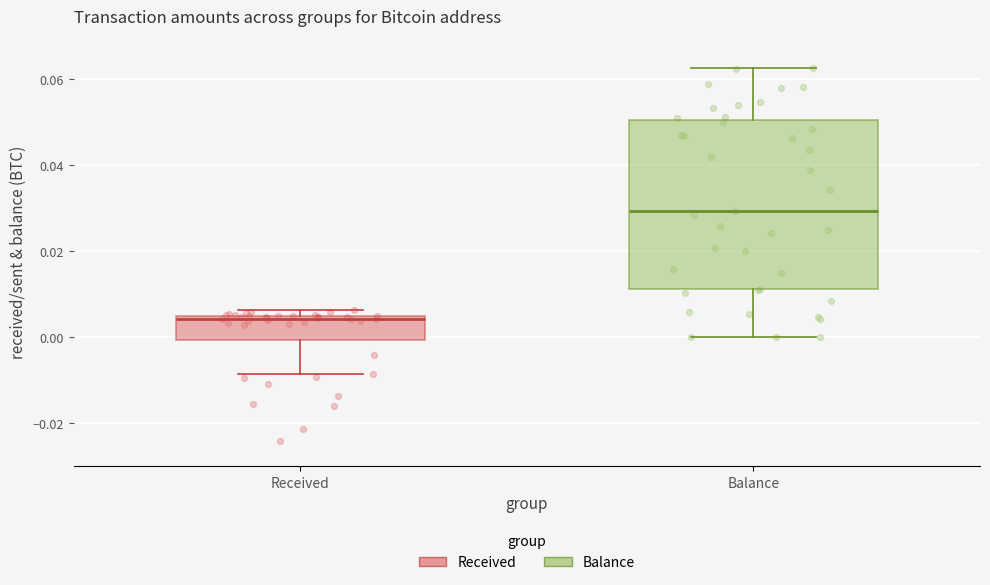

Reading left to right, transcribe this box plot: for each box, give where its median line is, the range the box spans, and where its two whiskers end, as read against the y-axis. The values are not printed on the chart, so give them approximately, as read against the axis.

Received: median 0.004 (just below the box's upper edge), box 0.000 to 0.004, whiskers -0.008 to 0.006
Balance: median 0.030, box 0.012 to 0.050, whiskers 0.000 to 0.062